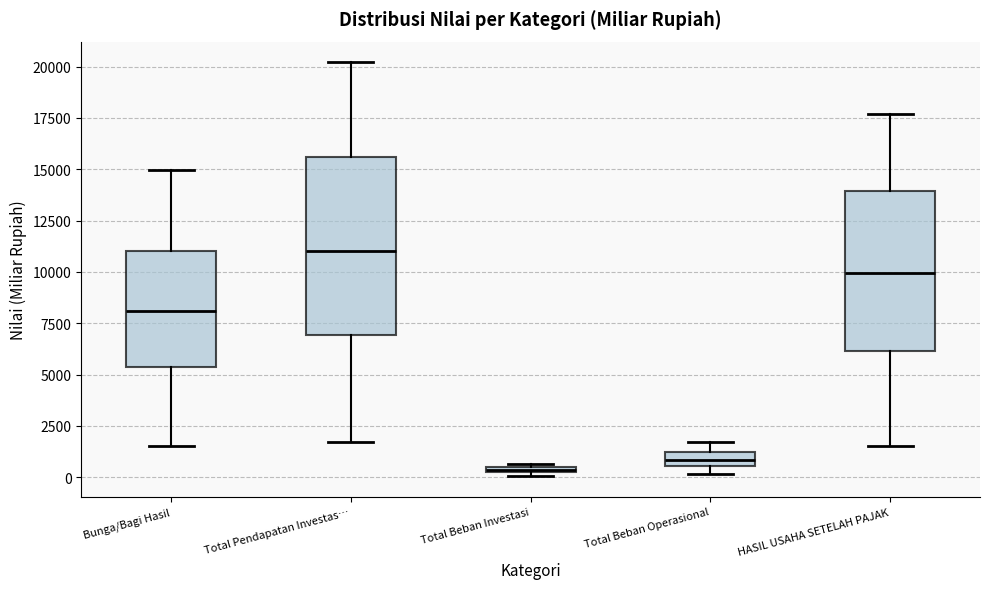

Which box is the tallest, from its lower edge to its upper edge?

Total Pendapatan Investas…